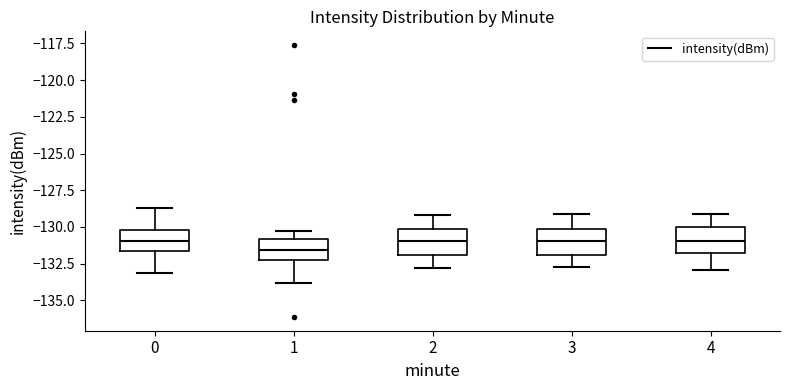

Reading left to right, transcribe this box plot: for each box, give where its median line is, the range the box spans, and where its two whiskers end, as read against the y-axis. The values are not printed on the chart, so give them approximately, as read against the axis.

0: median -131.0, box -131.5 to -130.0, whiskers -133.0 to -128.5
1: median -131.5, box -132.5 to -131.0, whiskers -134.0 to -130.5
2: median -131.0, box -132.0 to -130.0, whiskers -133.0 to -129.0
3: median -131.0, box -132.0 to -130.0, whiskers -132.5 to -129.0
4: median -131.0, box -132.0 to -130.0, whiskers -133.0 to -129.0